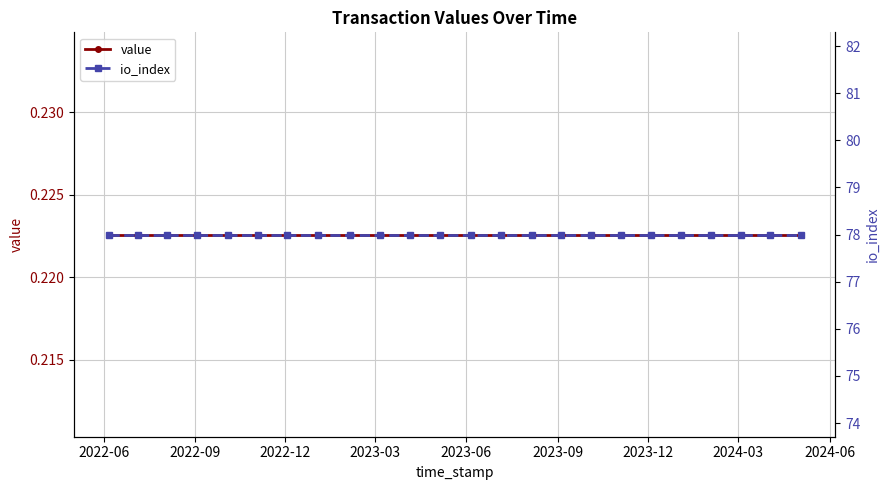

Does the chart display data point markers on the line(s)?

Yes